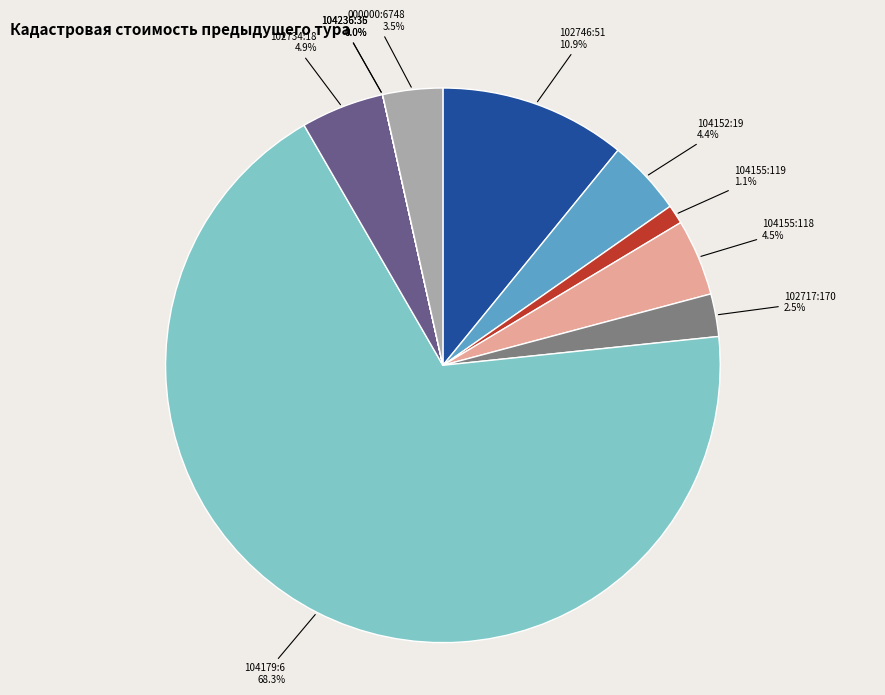

Which slice is the largest?

26:02:104179:6